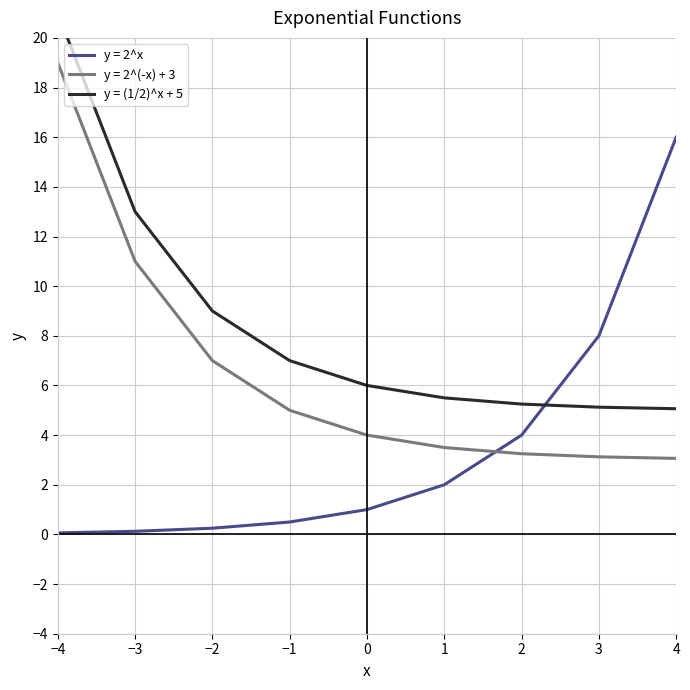

Is it true that y = 2^(-x) + 3 equals 1.0 at 4?

False